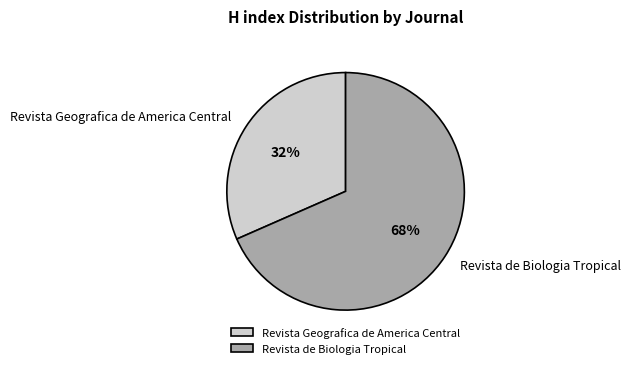

Which category has the biggest portion of the pie?

Revista de Biologia Tropical